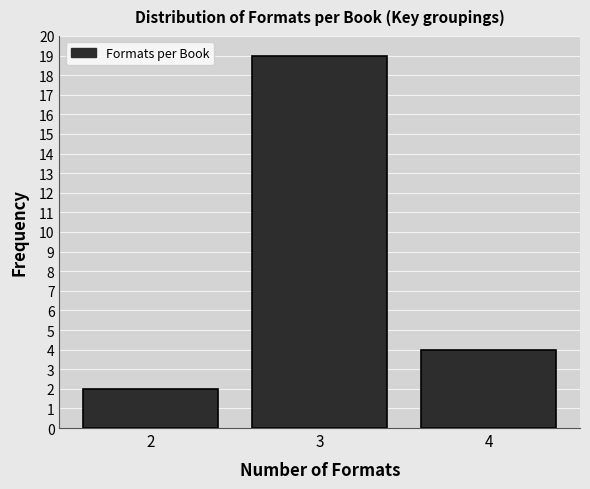

Reading left to right, what are all the values shown in this chart?

2	19	4